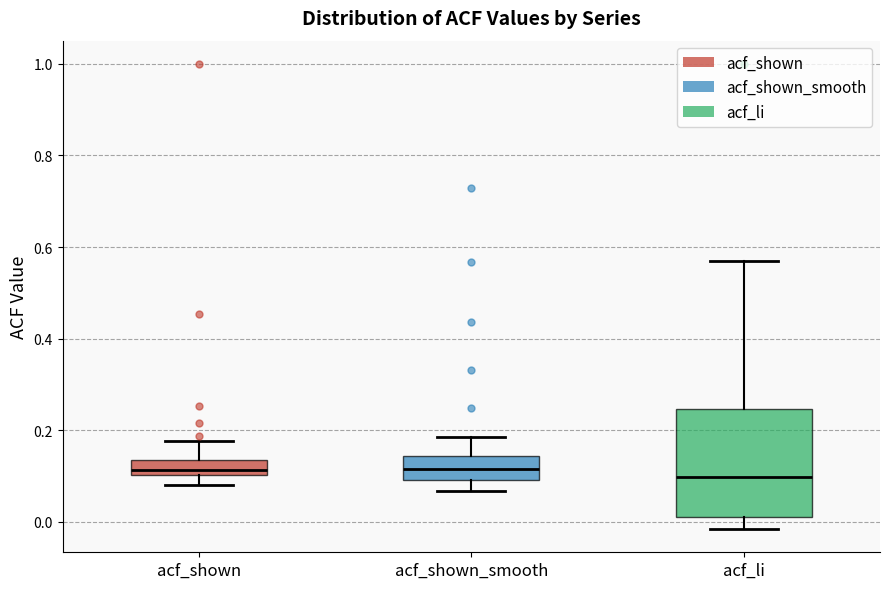

Reading left to right, read every box against the y-axis: the position of its median line, the range the box covers, and the ends of its whiskers. The values are not printed on the chart, so give them approximately, as read against the axis.

acf_shown: median 0.12, box 0.10 to 0.14, whiskers 0.08 to 0.18
acf_shown_smooth: median 0.12, box 0.10 to 0.14, whiskers 0.06 to 0.18
acf_li: median 0.10, box 0.00 to 0.24, whiskers -0.02 to 0.56